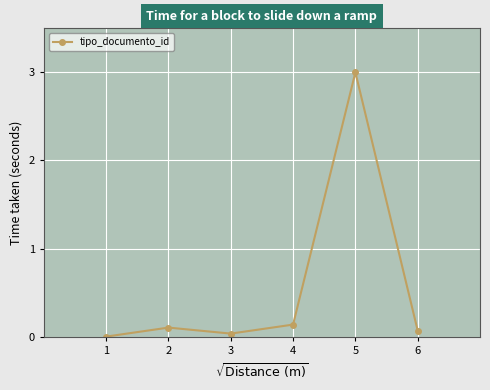

Rank the categories by value from lowest to highest.

1, 3, 6, 2, 4, 5